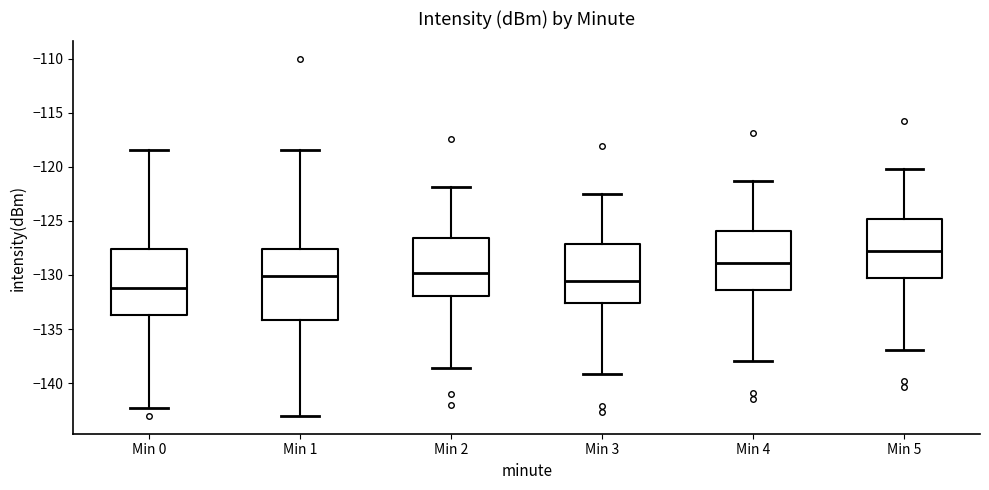

Where is the lower edge of the box for Min 3 on the y-axis? The values are not printed on the chart, so give them approximately, as read against the axis.

-132.5